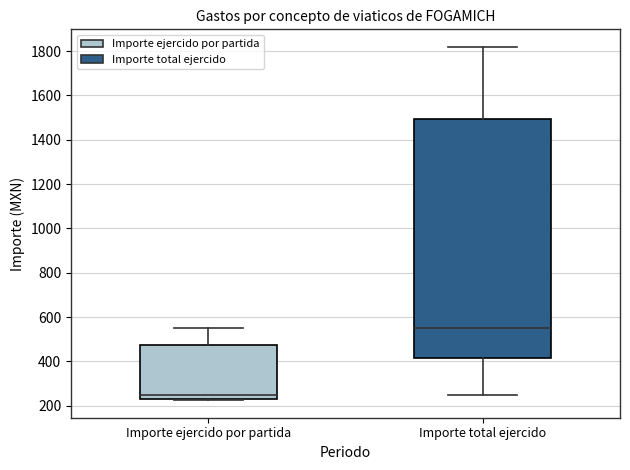

Reading left to right, transcribe this box plot: for each box, give where its median line is, the range the box spans, and where its two whiskers end, as read against the y-axis. The values are not printed on the chart, so give them approximately, as read against the axis.

Importe ejercido por partida: median 260, box 240 to 480, whiskers 220 to 560
Importe total ejercido: median 560, box 420 to 1500, whiskers 260 to 1820